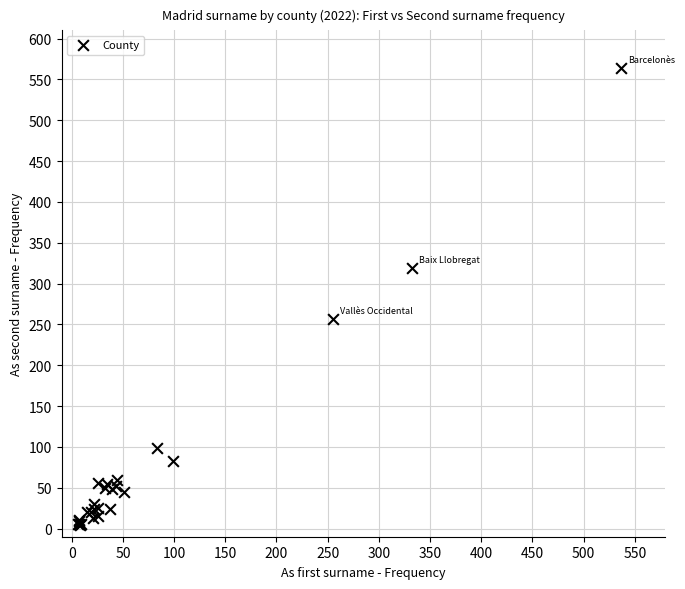

What Y value in the scatter plot is closest to 284?

257